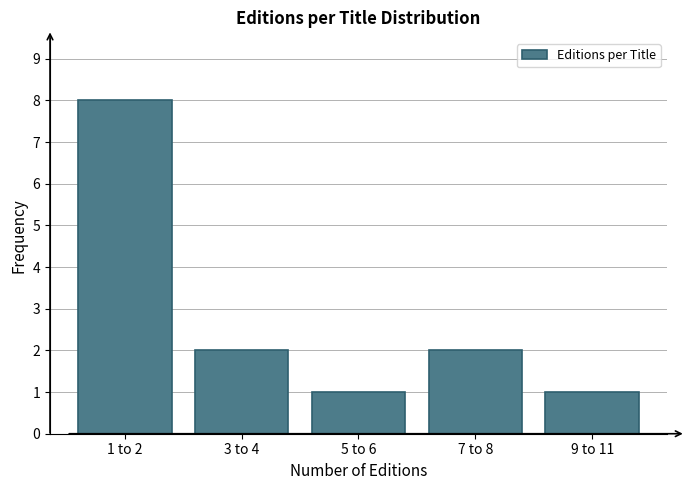

Reading left to right, what are all the values shown in this chart?

1 to 2=8	3 to 4=2	5 to 6=1	7 to 8=2	9 to 11=1